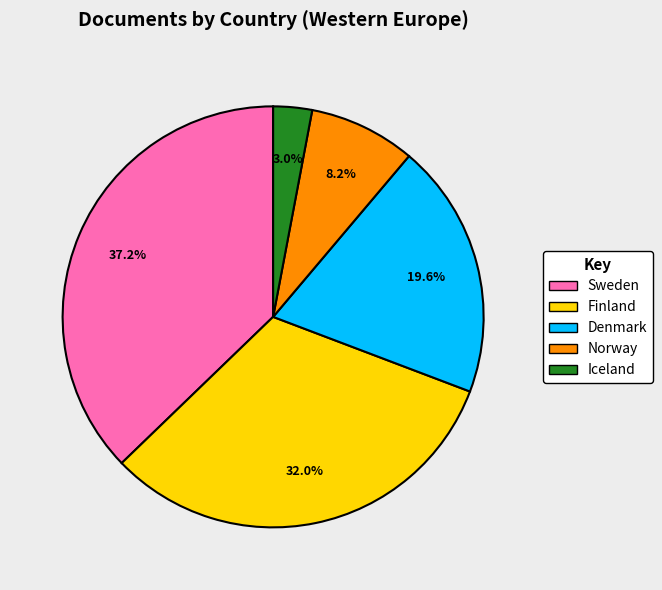

To the nearest percent, what percentage of the pie is Finland?

32%